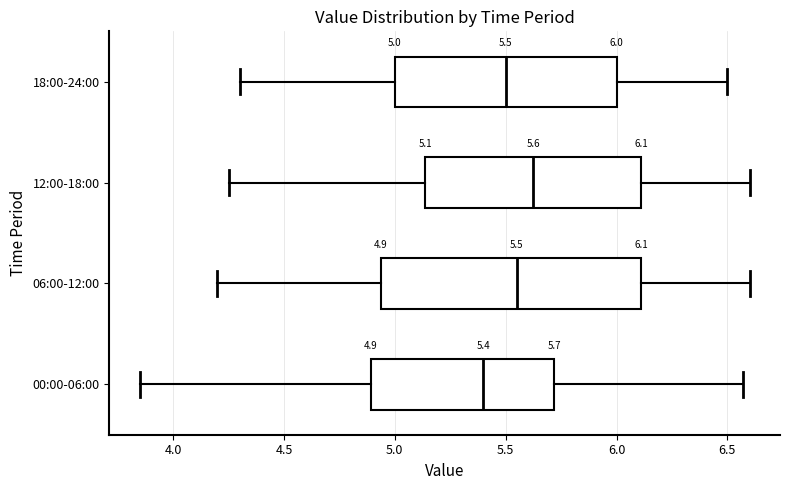

Which box is the widest, from its left edge to its right edge?

06:00-12:00